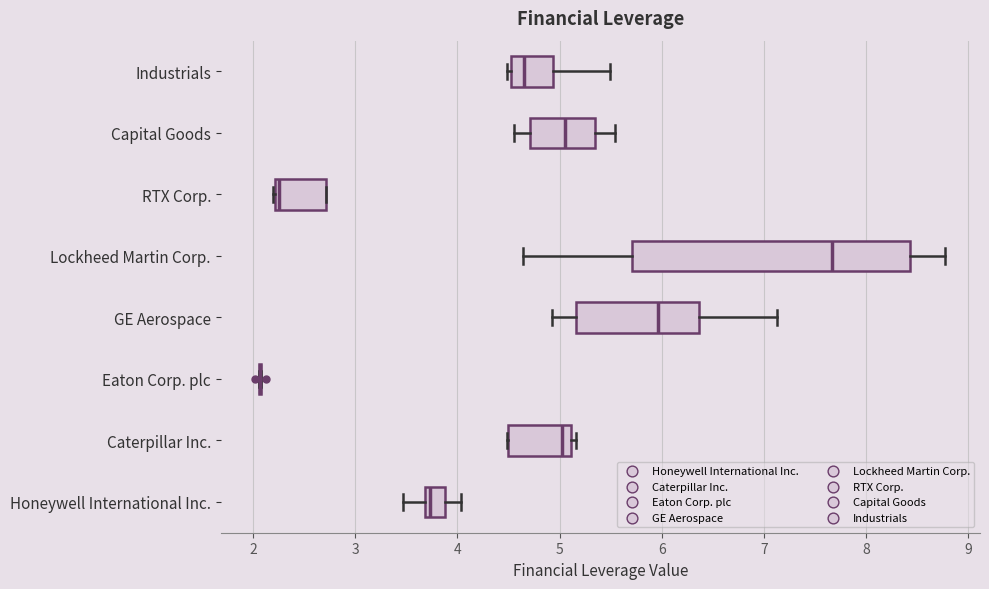

Reading bottom to top, transcribe this box plot: for each box, give where its median line is, the range the box spans, and where its two whiskers end, as read against the x-axis. The values are not printed on the chart, so give them approximately, as read against the axis.

Honeywell International Inc.: median 3.7 (just right of the box's left edge), box 3.7 to 3.9, whiskers 3.5 to 4.0
Caterpillar Inc.: median 5.0, box 4.5 to 5.1, whiskers 4.5 to 5.2
Eaton Corp. plc: box collapsed to a line at 2.1, whiskers 2.1 to 2.1
GE Aerospace: median 6.0, box 5.2 to 6.4, whiskers 4.9 to 7.1
Lockheed Martin Corp.: median 7.7, box 5.7 to 8.4, whiskers 4.6 to 8.8
RTX Corp.: median 2.3, box 2.2 to 2.7, whiskers 2.2 to 2.7
Capital Goods: median 5.1, box 4.7 to 5.4, whiskers 4.6 to 5.5
Industrials: median 4.7, box 4.5 to 4.9, whiskers 4.5 to 5.5